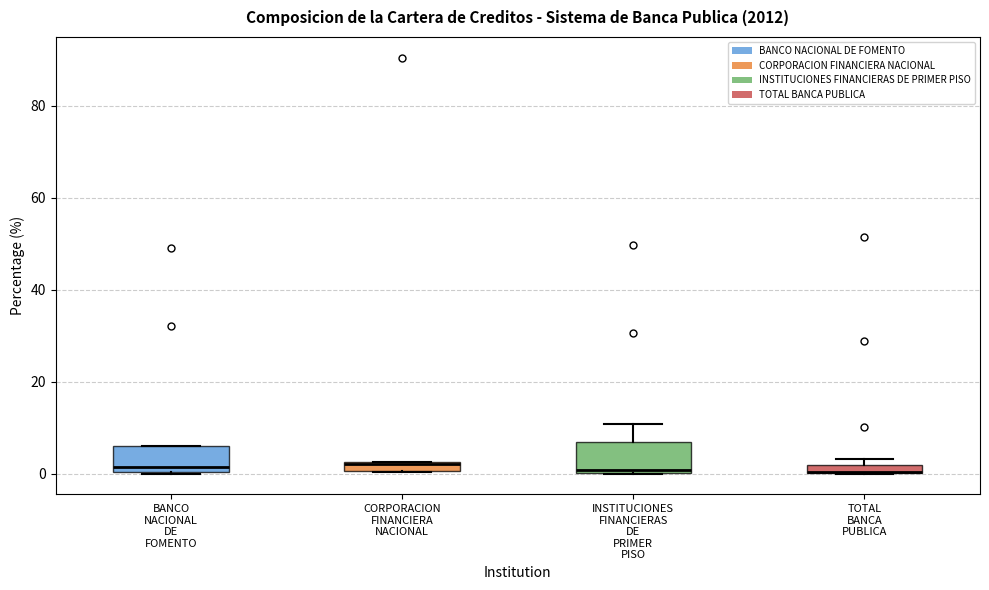

Where does the median line of the box for BANCO NACIONAL DE FOMENTO sit on the y-axis? The values are not printed on the chart, so give them approximately, as read against the axis.

2